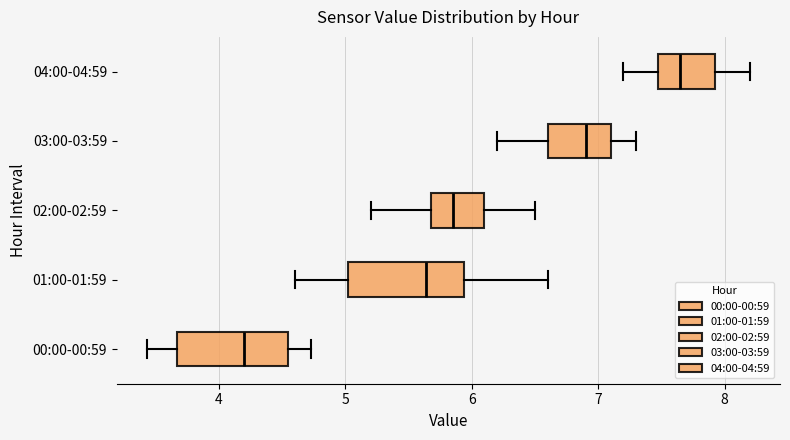

Reading bottom to top, transcribe this box plot: for each box, give where its median line is, the range the box spans, and where its two whiskers end, as read against the x-axis. The values are not printed on the chart, so give them approximately, as read against the axis.

00:00-00:59: median 4.2, box 3.7 to 4.5, whiskers 3.4 to 4.7
01:00-01:59: median 5.6, box 5.0 to 5.9, whiskers 4.6 to 6.6
02:00-02:59: median 5.9, box 5.7 to 6.1, whiskers 5.2 to 6.5
03:00-03:59: median 6.9, box 6.6 to 7.1, whiskers 6.2 to 7.3
04:00-04:59: median 7.7, box 7.5 to 7.9, whiskers 7.2 to 8.2